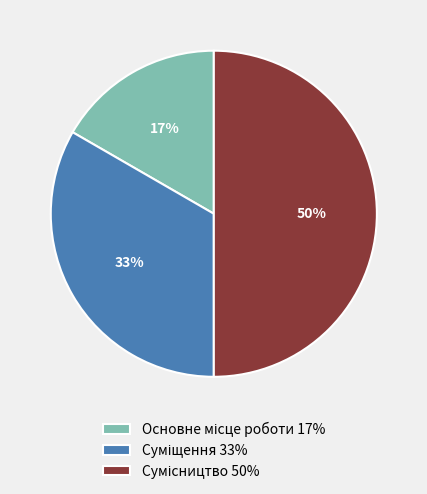

To the nearest percent, what is the difference between the largest and smallest slice percentages?

33%